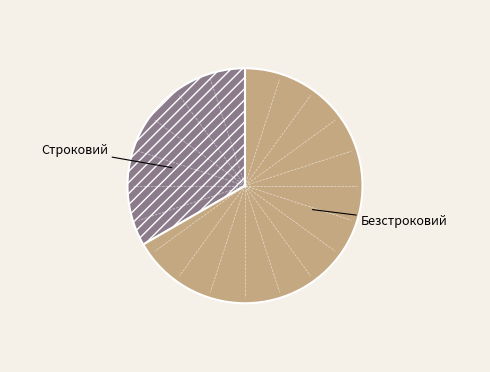

Is there a majority slice in this chart?

Yes